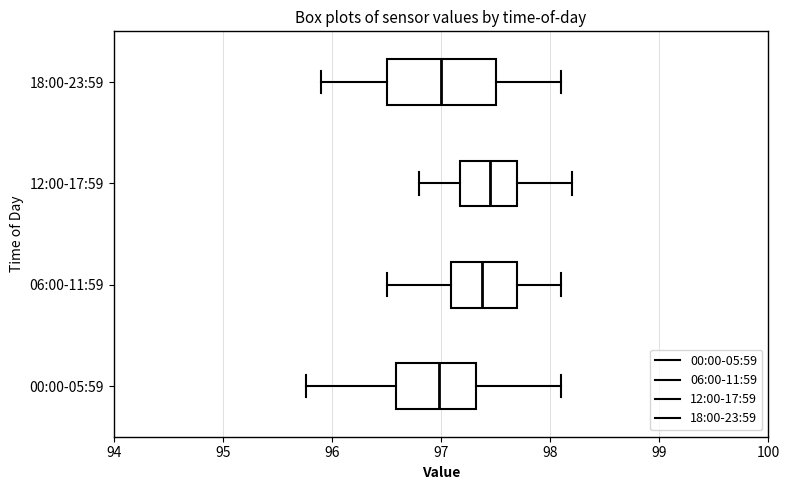

Which box is the widest, from its left edge to its right edge?

18:00-23:59